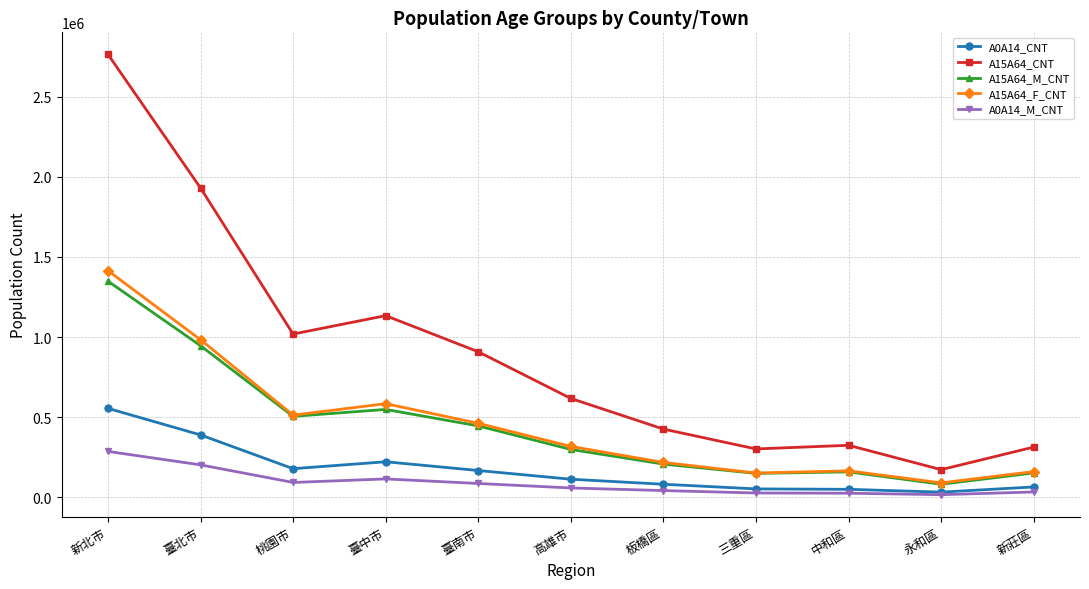

What is the highest value of the A15A64_CNT series?

2763326